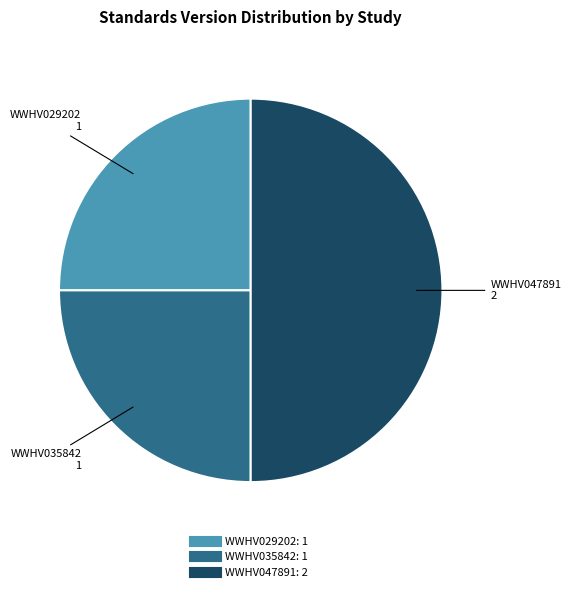

What is the ratio of the value at WWHV029202 to the value at WWHV035842?

1.0